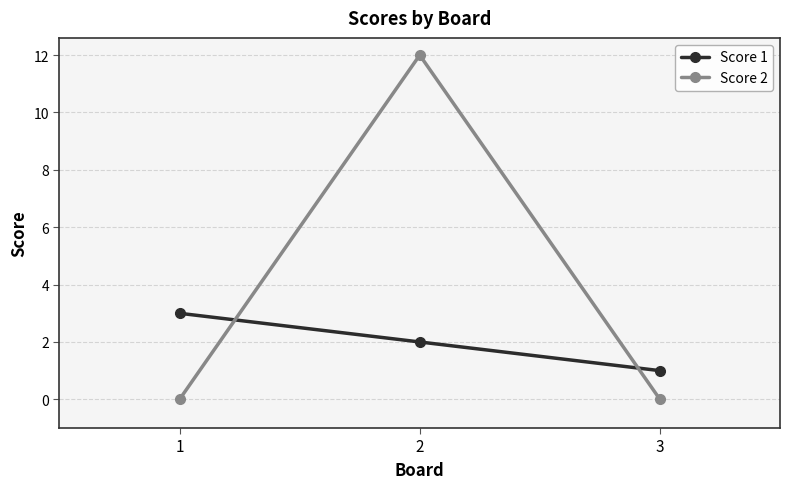

What is the total value across all series at 1?

3